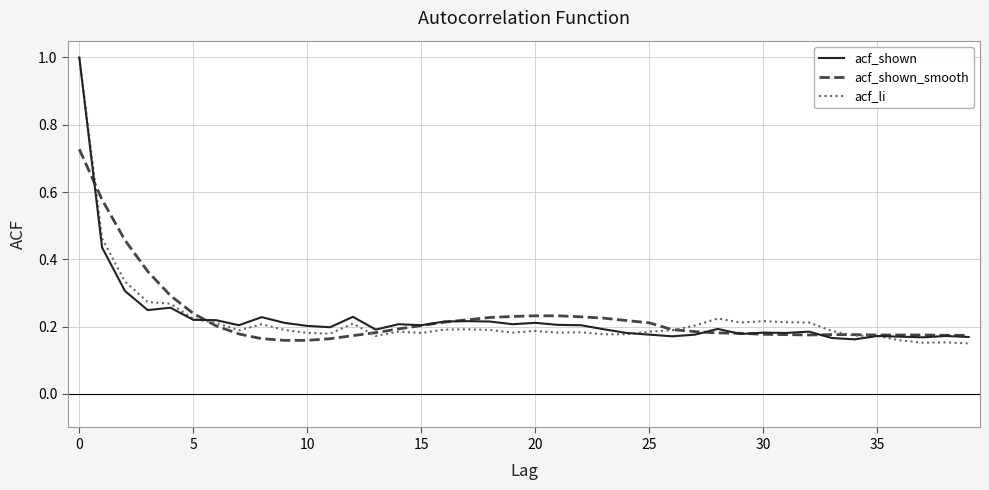

At how many categories does at least one series exceed 0?

40